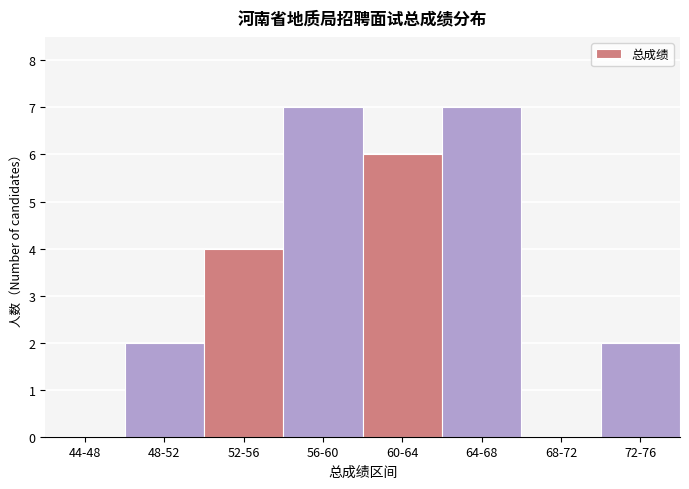

Reading right to left, what are all the values shown in this chart?

72-76=2	68-72=0	64-68=7	60-64=6	56-60=7	52-56=4	48-52=2	44-48=0